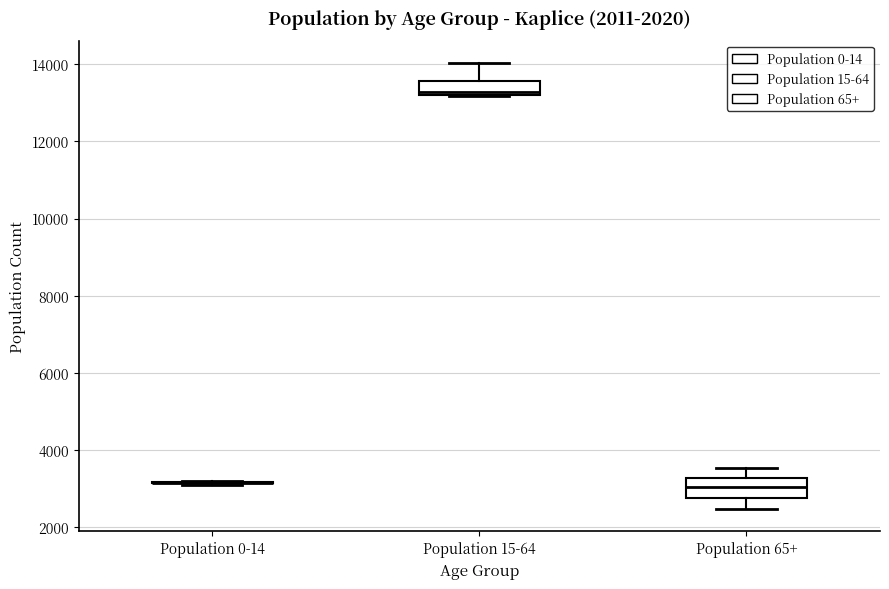

Reading left to right, read every box against the y-axis: the position of its median line, the range the box covers, and the ends of its whiskers. The values are not printed on the chart, so give them approximately, as read against the axis.

Population 0-14: box collapsed to a line at 3200, whiskers 3200 to 3200
Population 15-64: median 13200 (just above the box's lower edge), box 13200 to 13600, whiskers 13200 to 14000
Population 65+: median 3000, box 2800 to 3200, whiskers 2400 to 3600